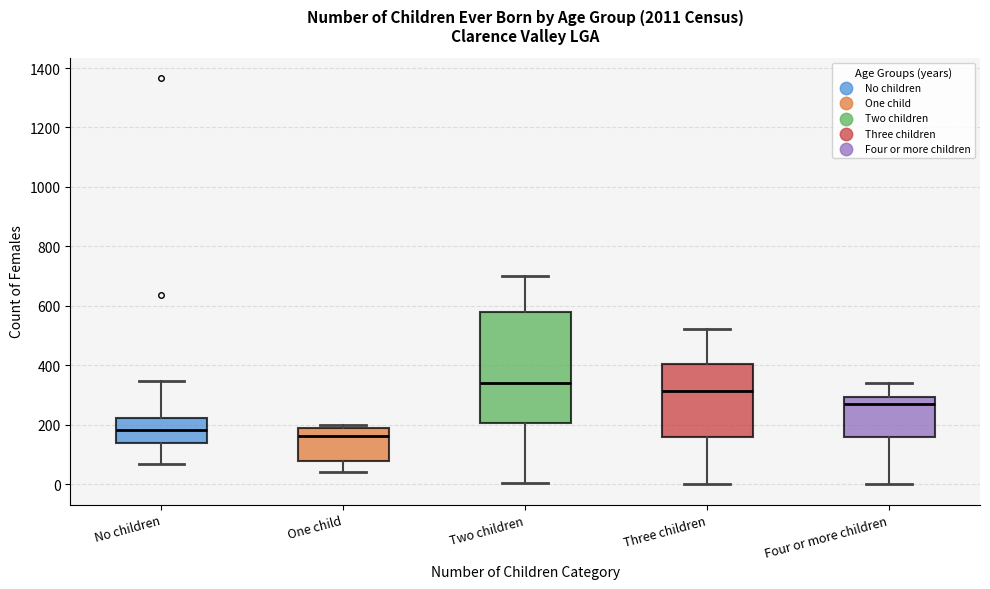

Reading left to right, transcribe this box plot: for each box, give where its median line is, the range the box spans, and where its two whiskers end, as read against the y-axis. The values are not printed on the chart, so give them approximately, as read against the axis.

No children: median 180, box 140 to 220, whiskers 60 to 340
One child: median 160, box 80 to 200, whiskers 40 to 200 (just above the box's upper edge)
Two children: median 340, box 200 to 580, whiskers 0 to 700
Three children: median 320, box 160 to 400, whiskers 0 to 520
Four or more children: median 260, box 160 to 300, whiskers 0 to 340